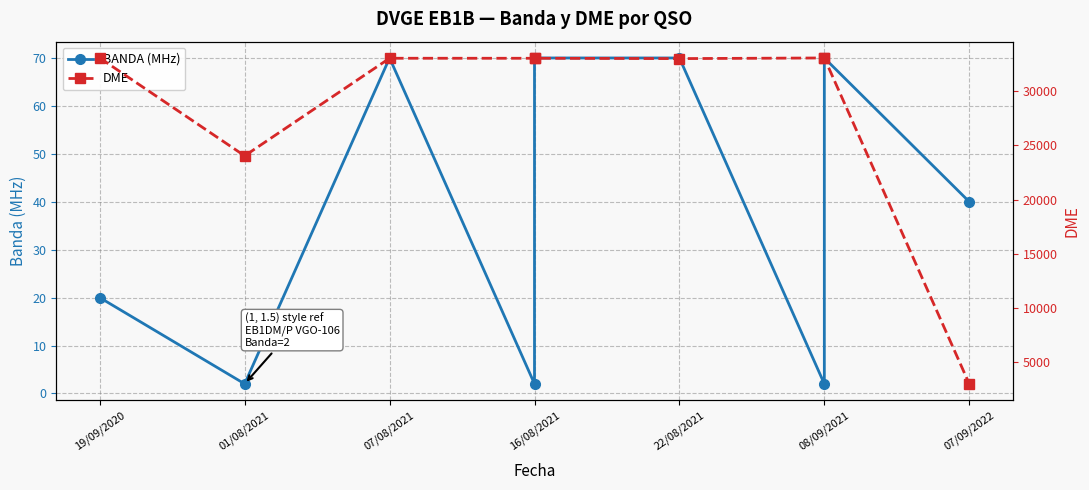

What is the difference between the maximum and minimum values in the DME series?

30046